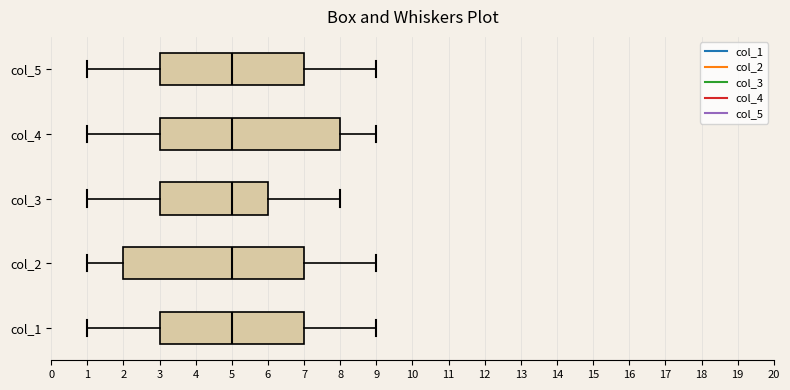

Where is the left edge of the box for col_1 on the x-axis? The values are not printed on the chart, so give them approximately, as read against the axis.

3